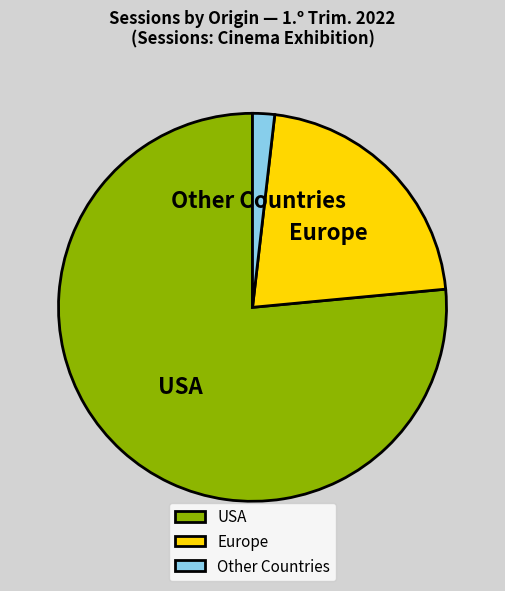

Do USA and Other Countries together represent more than half of the pie?

Yes